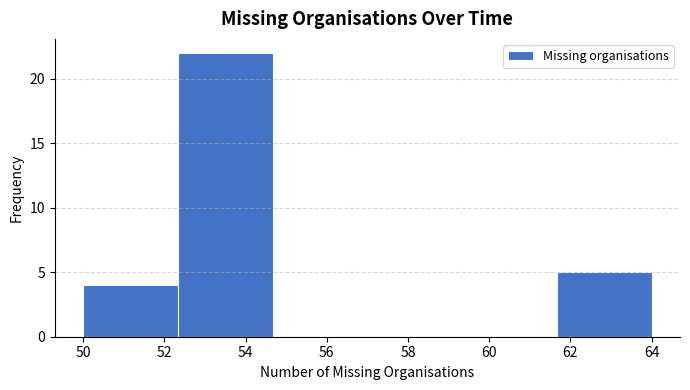

Over which range of the x-axis is the bar tallest?

52.4 to 54.6